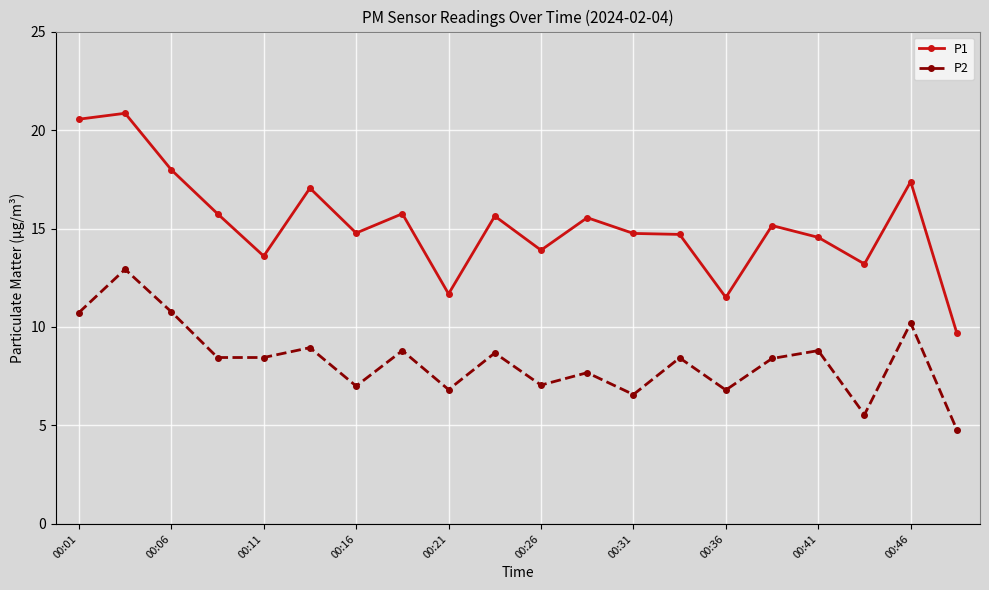

What is the minimum value shown in the chart?

4.8